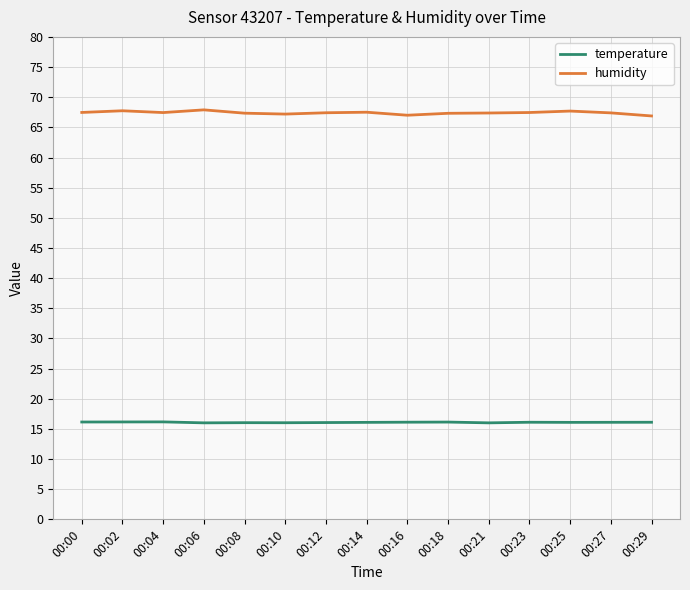

True or false: humidity and temperature intersect in this chart.

False